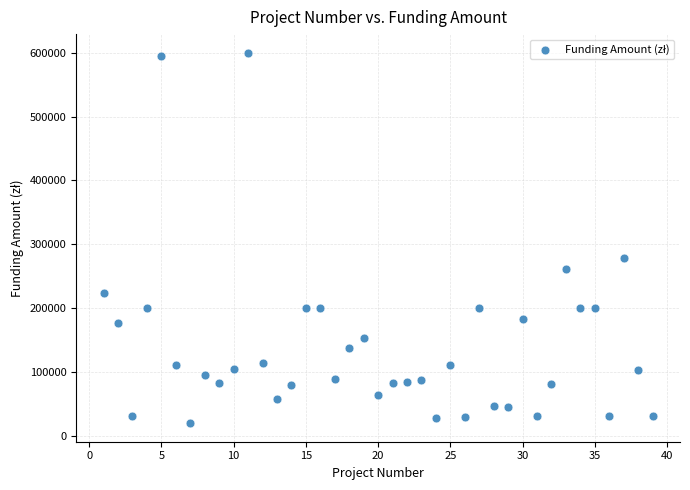

What Y value in the scatter plot is closest to 310045?

279020